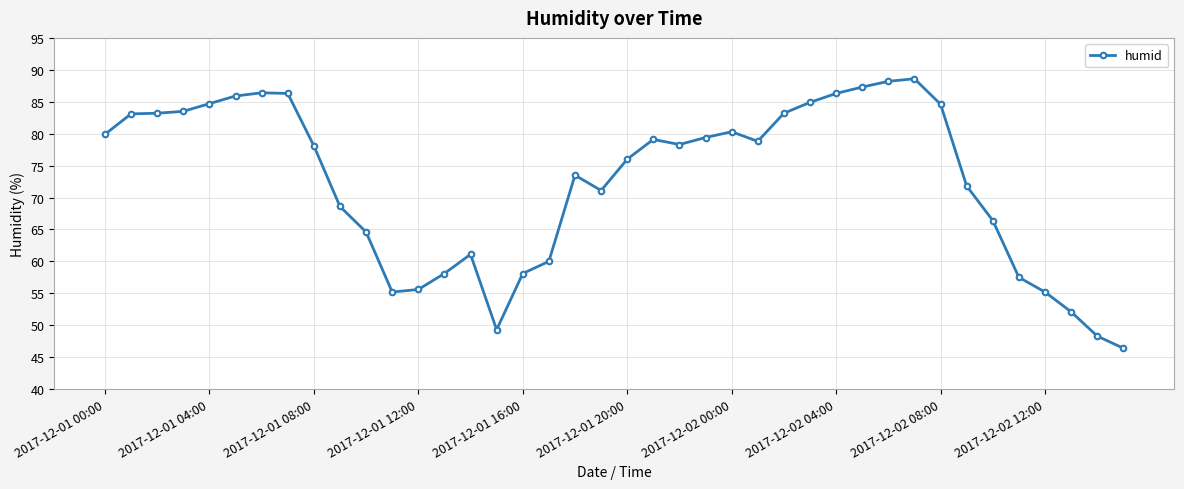

True or false: the data has more than 2 interior local peaks.

True